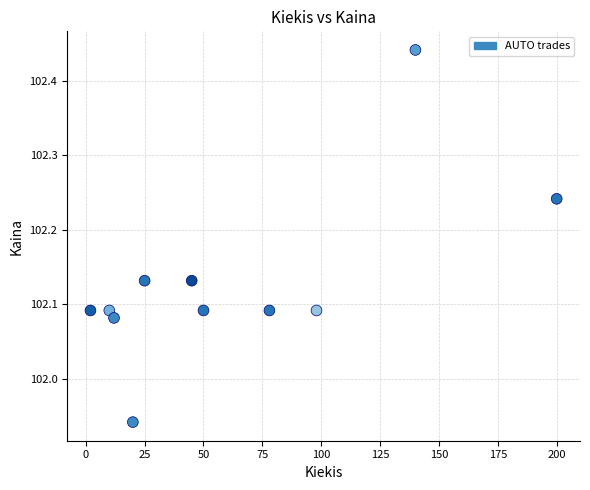

What is the average X value?

61.8